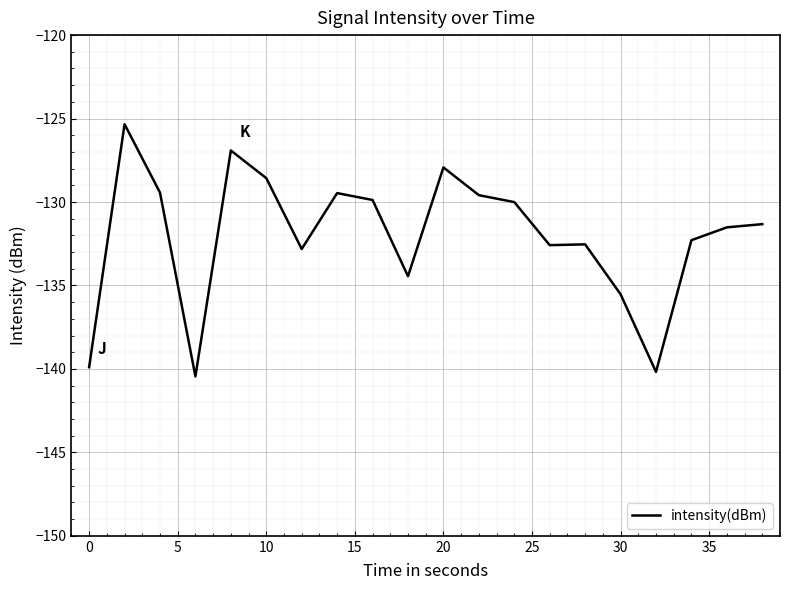

What is the difference between the maximum and minimum values?

15.1